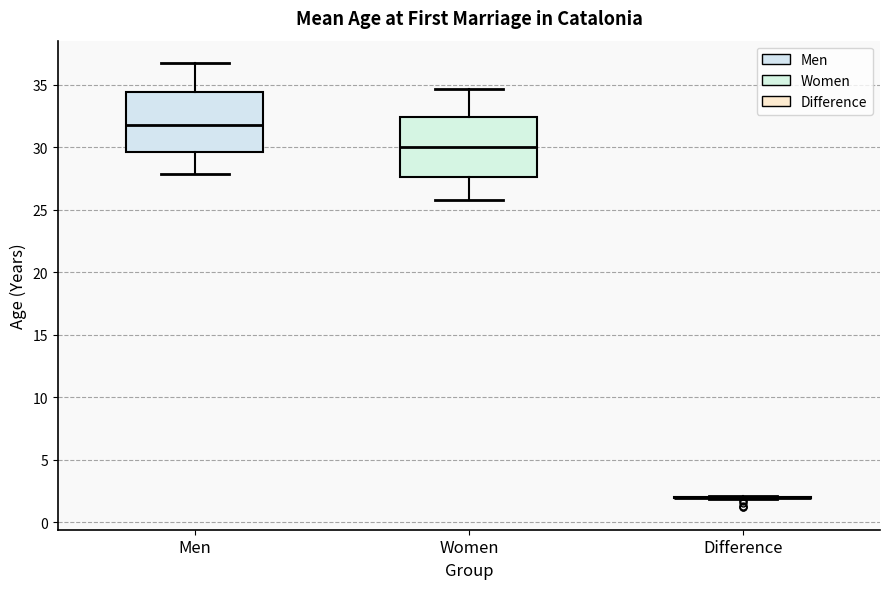

Reading left to right, transcribe this box plot: for each box, give where its median line is, the range the box spans, and where its two whiskers end, as read against the y-axis. The values are not printed on the chart, so give them approximately, as read against the axis.

Men: median 32.0, box 29.5 to 34.5, whiskers 28.0 to 37.0
Women: median 30.0, box 27.5 to 32.5, whiskers 26.0 to 34.5
Difference: box collapsed to a line at 2.0, whiskers 2.0 to 2.0